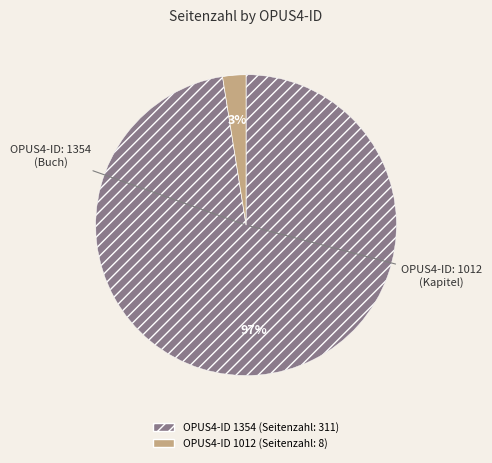

Is there a majority slice in this chart?

Yes